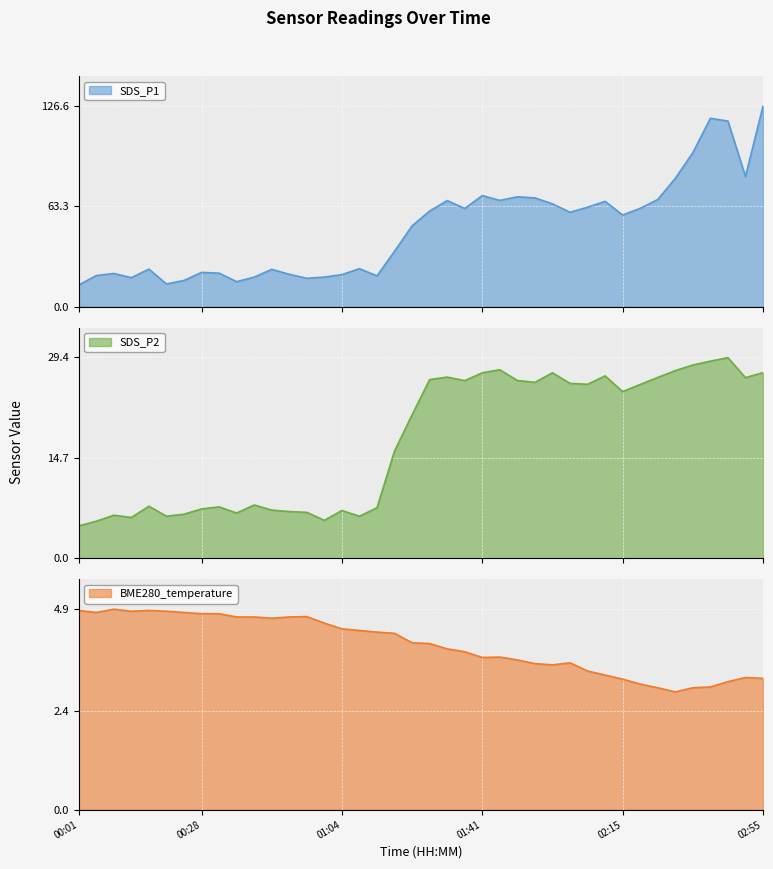

Is it true that SDS_P2 equals 1.4 at 00:03?

False